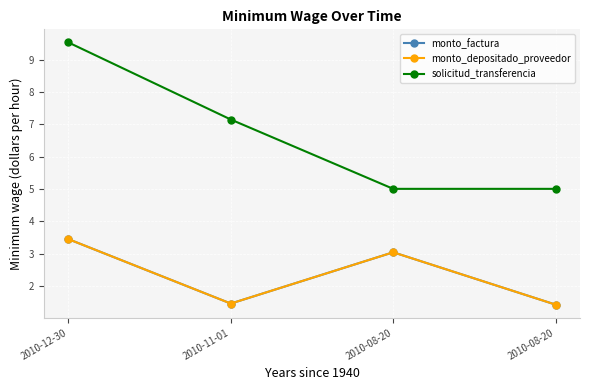

True or false: monto_depositado_proveedor and monto_factura cross at least once.

False